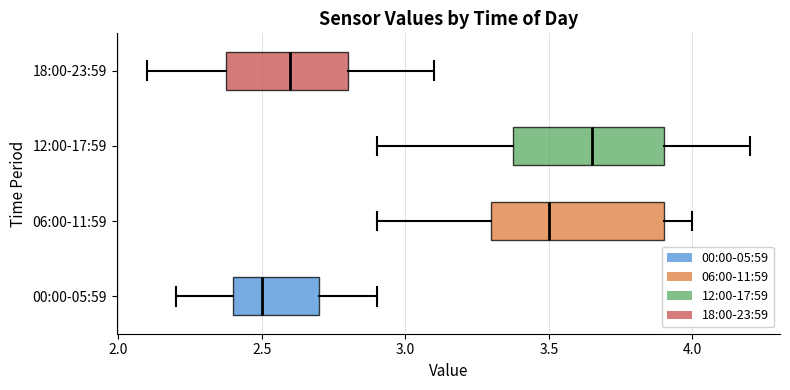

Where does the median line of the box for 18:00-23:59 sit on the x-axis? The values are not printed on the chart, so give them approximately, as read against the axis.

2.60